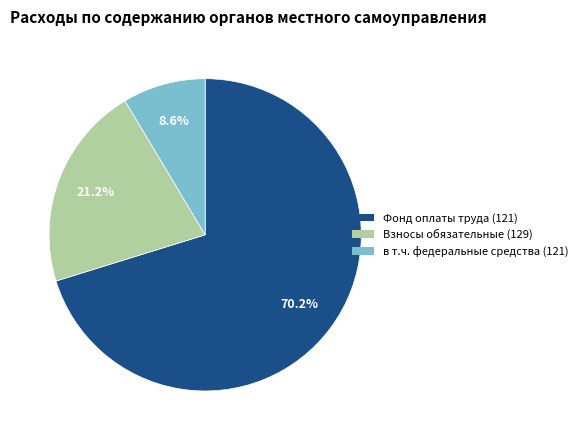

To the nearest percent, what is the average slice percentage?

33%